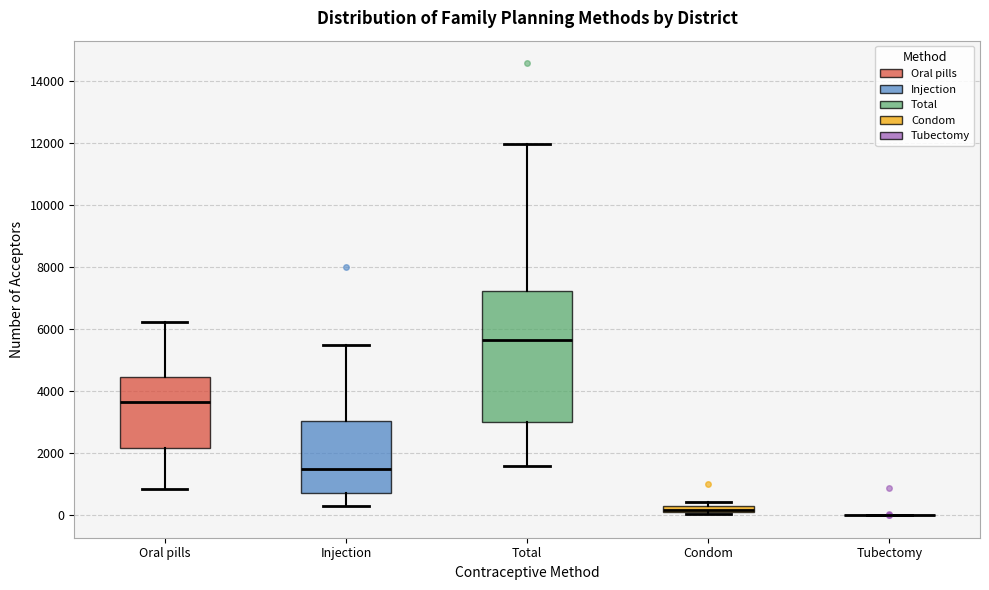

Which box is the tallest, from its lower edge to its upper edge?

Total